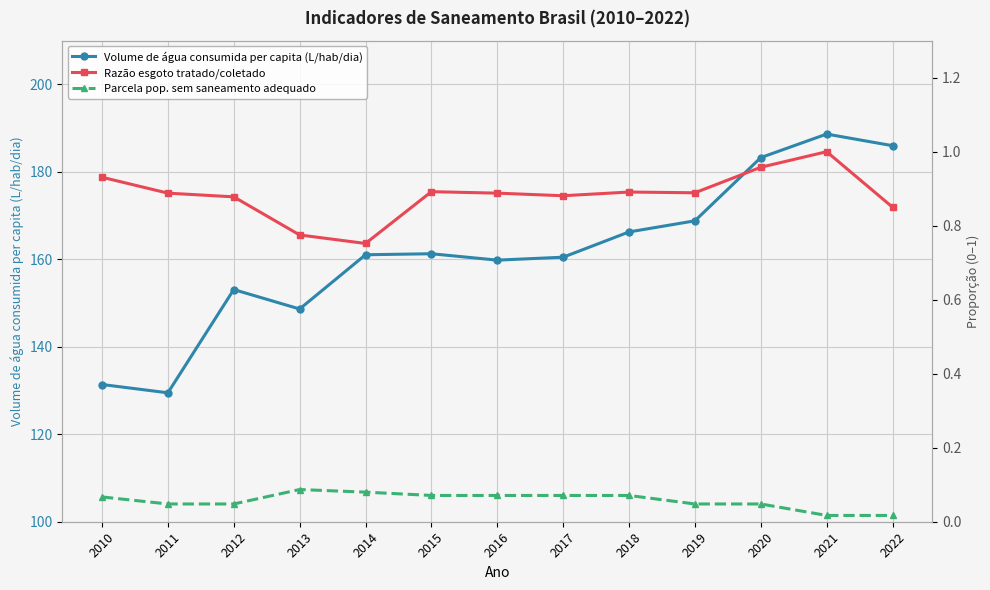

Is it true that Parcela pop. sem saneamento adequado equals 0.1 at 2010?

False